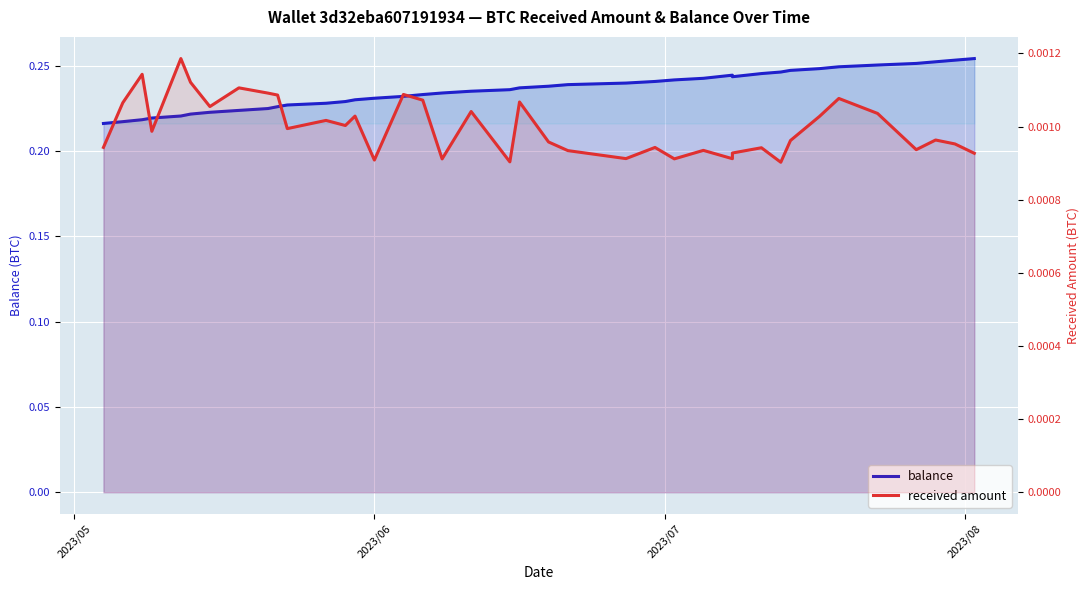

The value of balance at 29 is 0.4. True or false?

False